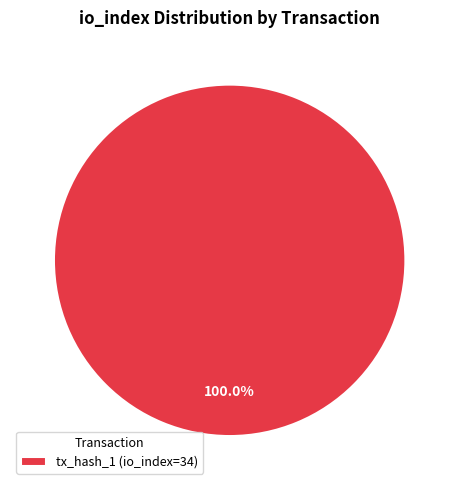

Is there a majority slice in this chart?

Yes